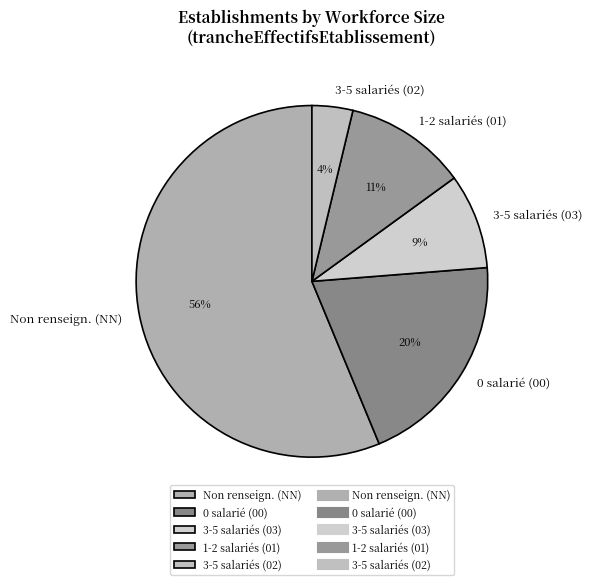

Which has a higher value, 0 salarié (00) or Non renseign. (NN)?

Non renseign. (NN)